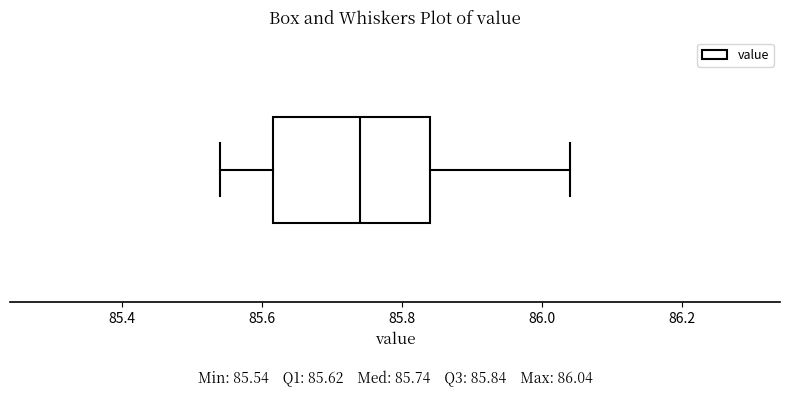

Transcribe this box plot: give where the median line is, the range the box spans, and where the two whiskers end, as read against the x-axis. The values are not printed on the chart, so give them approximately, as read against the axis.

median 85.74, box 85.62 to 85.84, whiskers 85.54 to 86.04